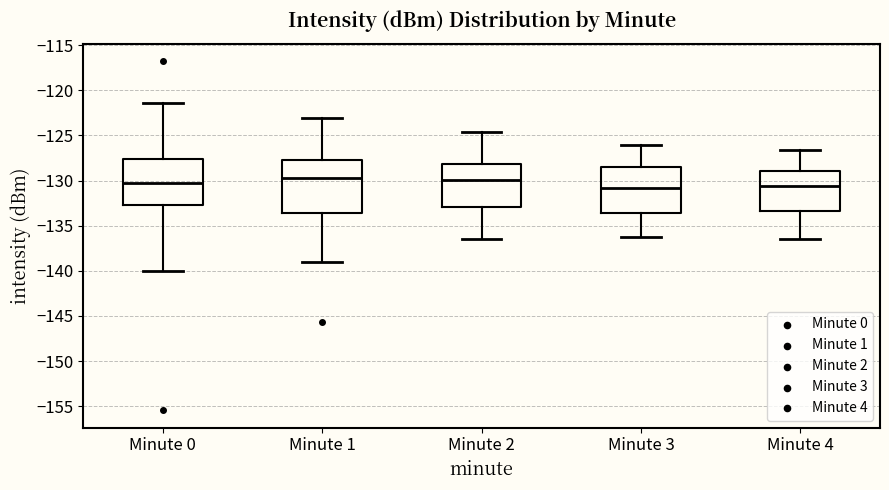

Where does the median line of the box for Minute 1 sit on the y-axis? The values are not printed on the chart, so give them approximately, as read against the axis.

-129.5